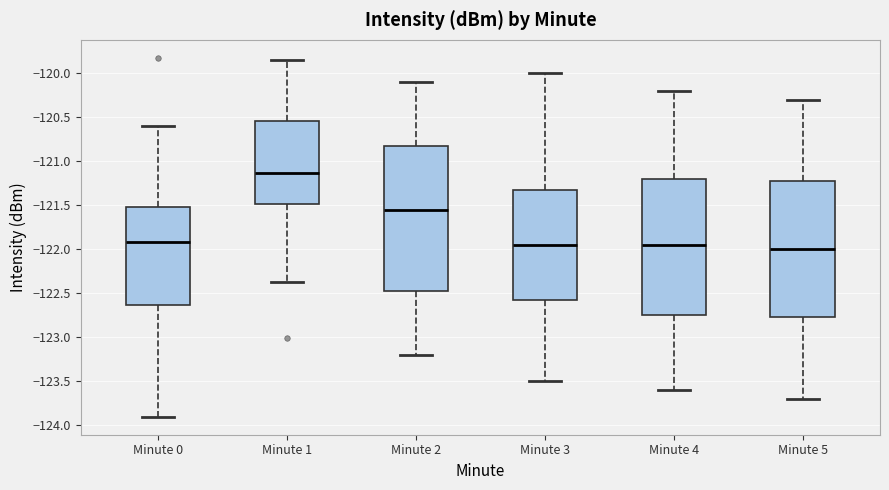

Reading left to right, transcribe this box plot: for each box, give where its median line is, the range the box spans, and where its two whiskers end, as read against the y-axis. The values are not printed on the chart, so give them approximately, as read against the axis.

Minute 0: median -121.90, box -122.65 to -121.50, whiskers -123.90 to -120.60
Minute 1: median -121.15, box -121.50 to -120.55, whiskers -122.40 to -119.85
Minute 2: median -121.55, box -122.45 to -120.80, whiskers -123.20 to -120.10
Minute 3: median -121.95, box -122.55 to -121.30, whiskers -123.50 to -120.00
Minute 4: median -121.95, box -122.75 to -121.20, whiskers -123.60 to -120.20
Minute 5: median -122.00, box -122.75 to -121.20, whiskers -123.70 to -120.30